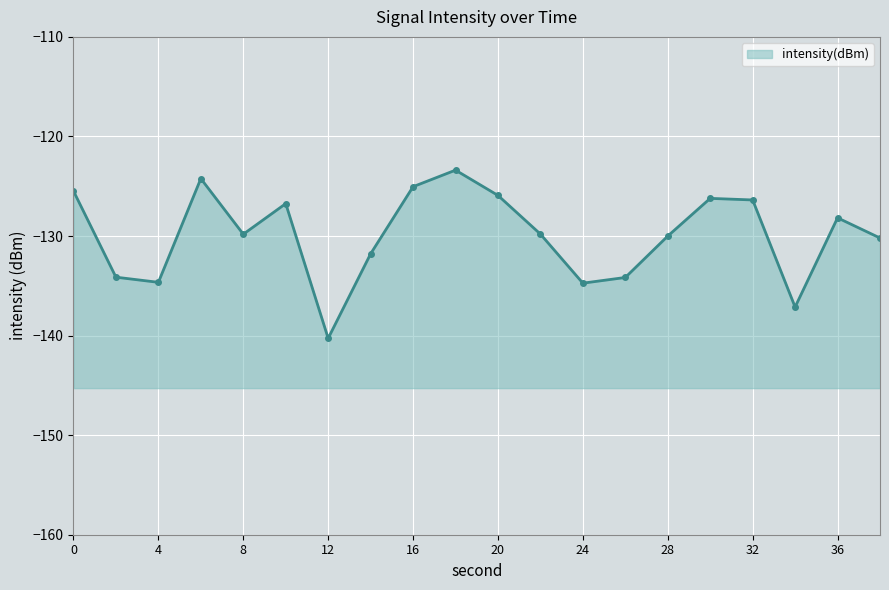

At which category does the chart reach its minimum across all series?

12